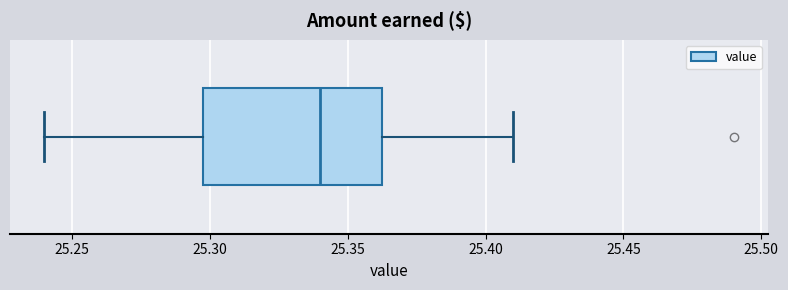

Transcribe this box plot: give where the median line is, the range the box spans, and where the two whiskers end, as read against the x-axis. The values are not printed on the chart, so give them approximately, as read against the axis.

median 25.340, box 25.300 to 25.365, whiskers 25.240 to 25.410